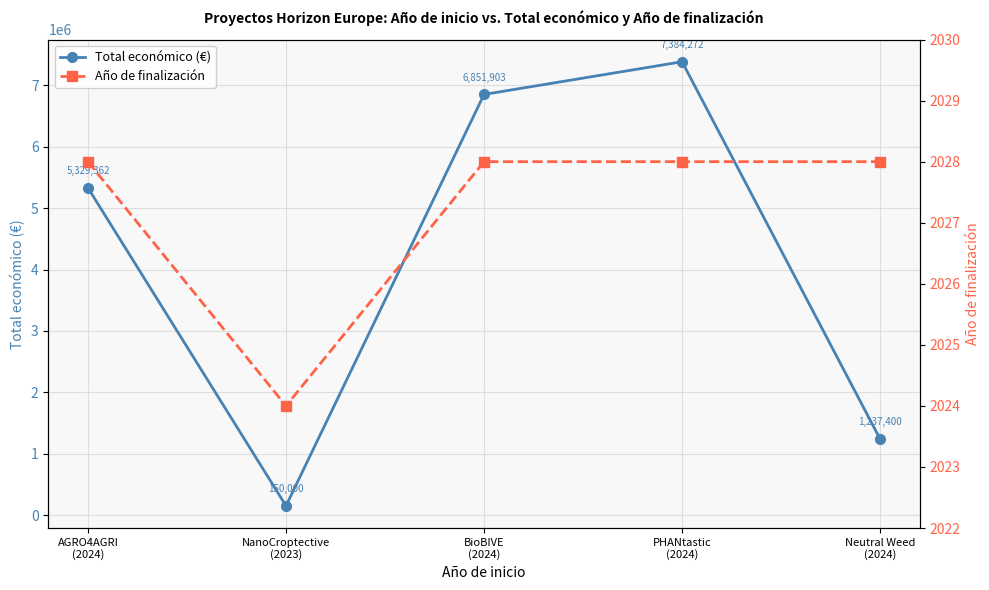

What position from the right is Neutral Weed
(2024)?

1